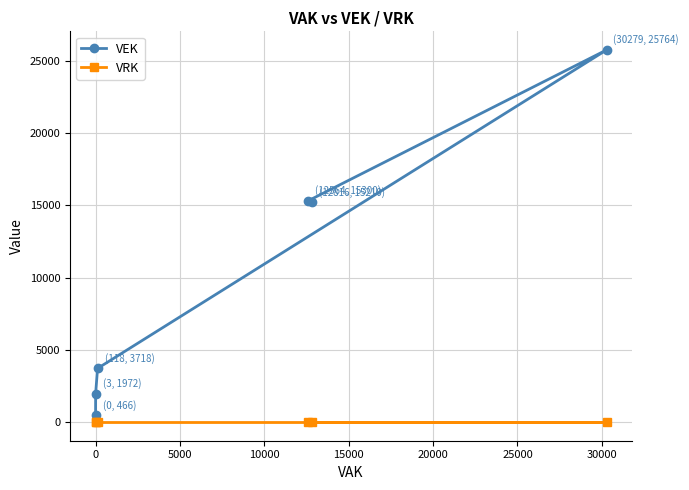

Which series has the largest total across all categories?

VEK